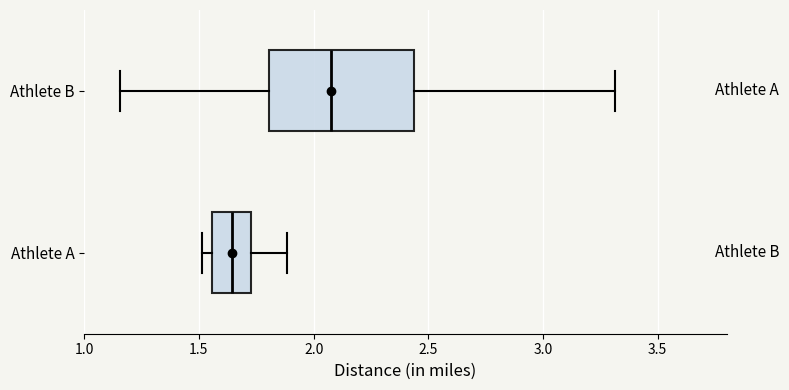

Reading bottom to top, transcribe this box plot: for each box, give where its median line is, the range the box spans, and where its two whiskers end, as read against the x-axis. The values are not printed on the chart, so give them approximately, as read against the axis.

Athlete A: median 1.65, box 1.55 to 1.75, whiskers 1.50 to 1.90
Athlete B: median 2.05, box 1.80 to 2.45, whiskers 1.15 to 3.30